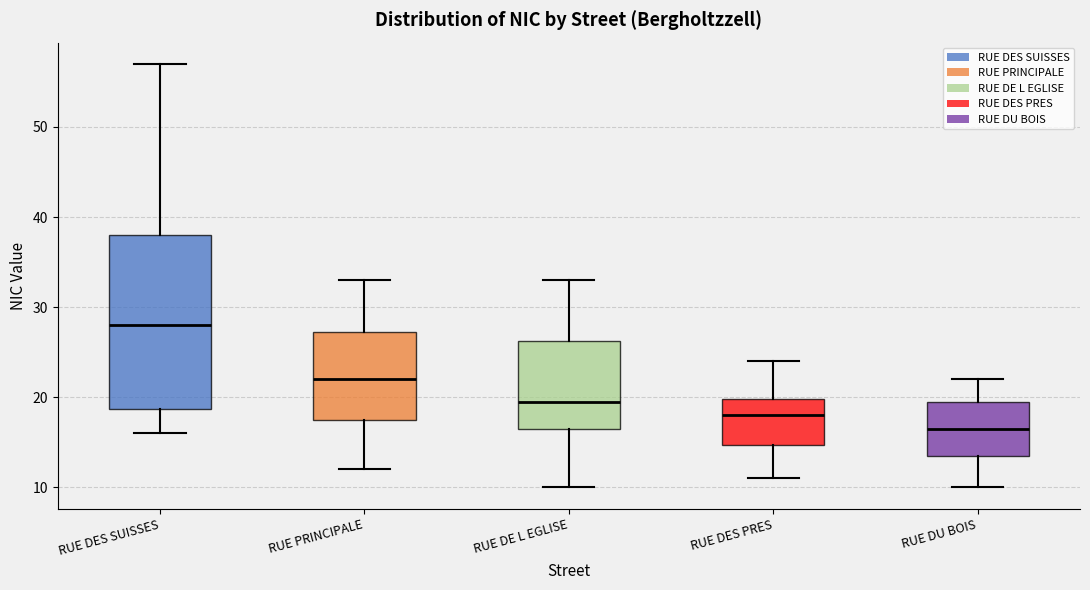

Which box is the tallest, from its lower edge to its upper edge?

RUE DES SUISSES